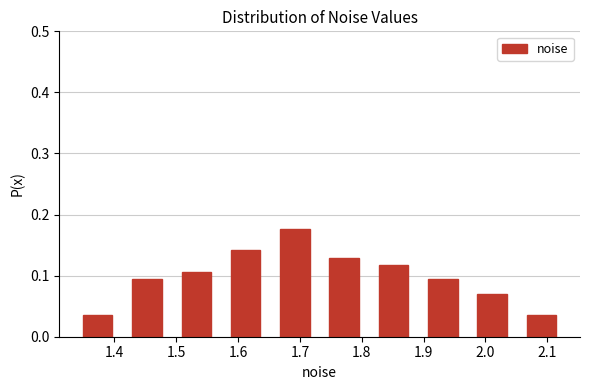

Which range on the x-axis has the tallest bar?

1.65 to 1.73